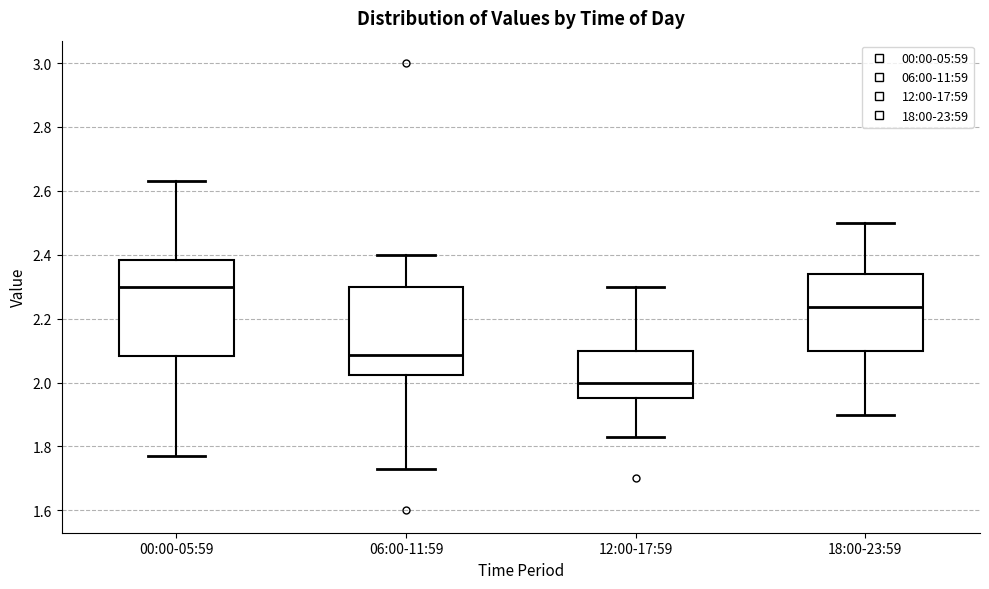

Reading left to right, read every box against the y-axis: the position of its median line, the range the box covers, and the ends of its whiskers. The values are not printed on the chart, so give them approximately, as read against the axis.

00:00-05:59: median 2.30, box 2.08 to 2.38, whiskers 1.78 to 2.64
06:00-11:59: median 2.08, box 2.02 to 2.30, whiskers 1.74 to 2.40
12:00-17:59: median 2.00, box 1.96 to 2.10, whiskers 1.84 to 2.30
18:00-23:59: median 2.24, box 2.10 to 2.34, whiskers 1.90 to 2.50